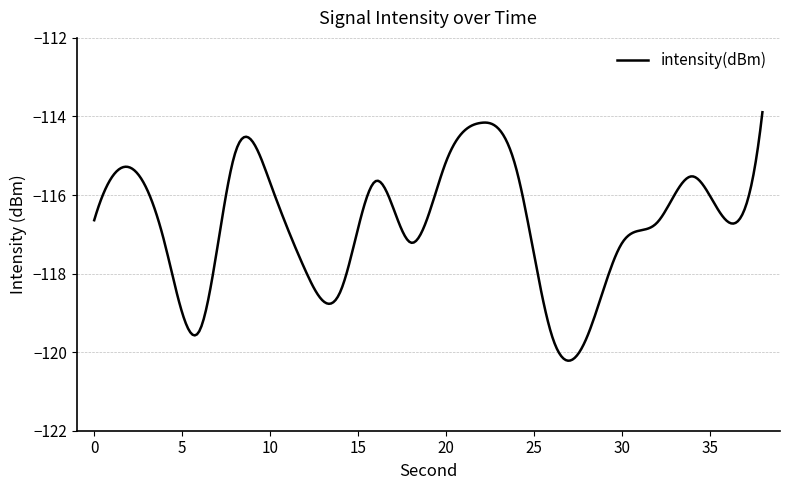

What is the difference between the maximum and minimum values?

6.3